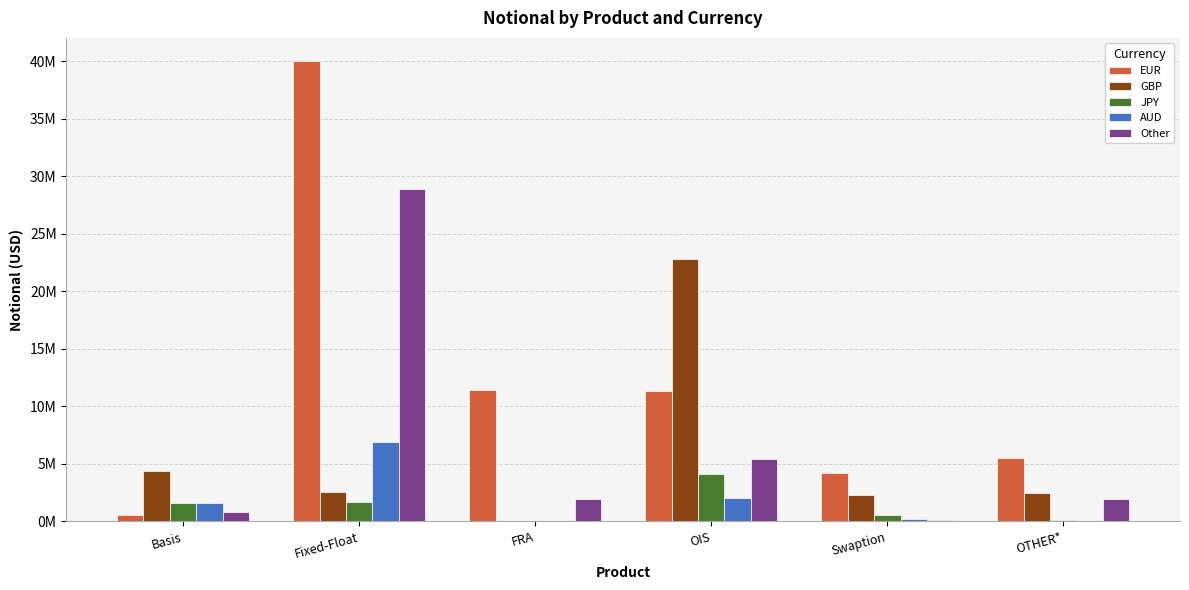

Read the AUD value at OIS, to the nearest 10.

2030130